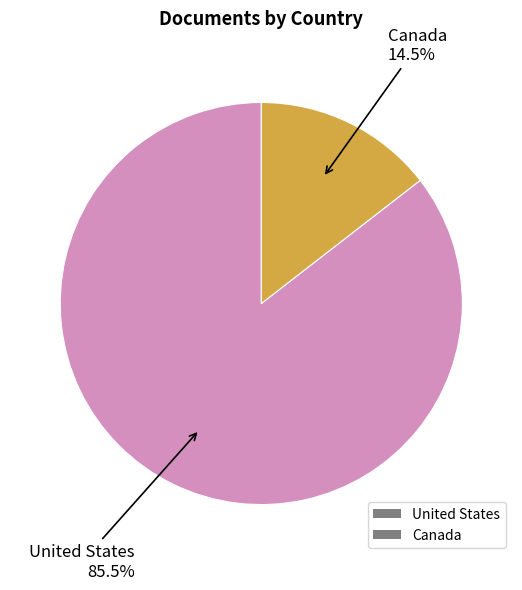

Rank the categories by value from lowest to highest.

Canada, United States